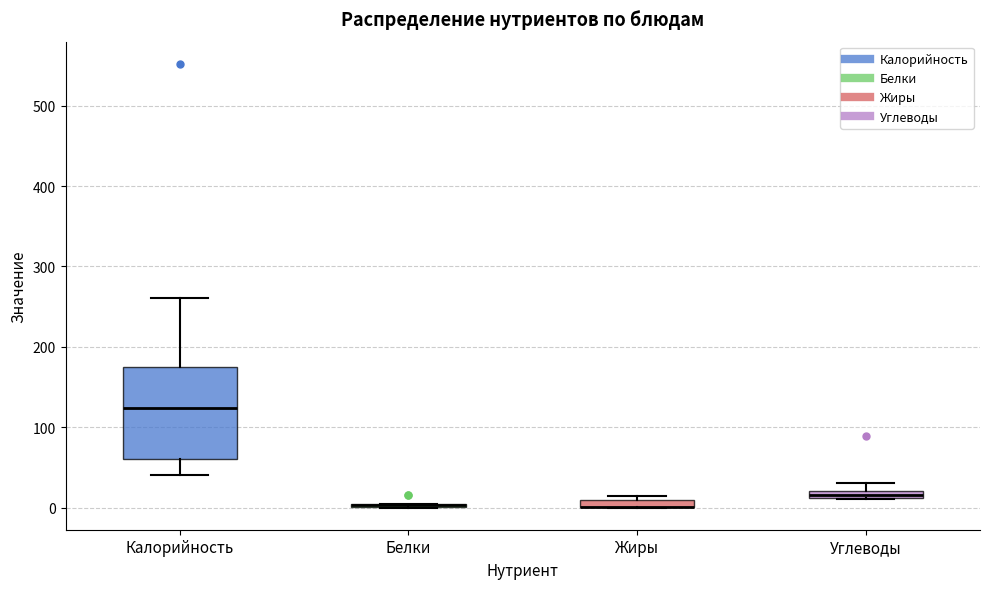

Where is the lower edge of the box for Жиры on the y-axis? The values are not printed on the chart, so give them approximately, as read against the axis.

0